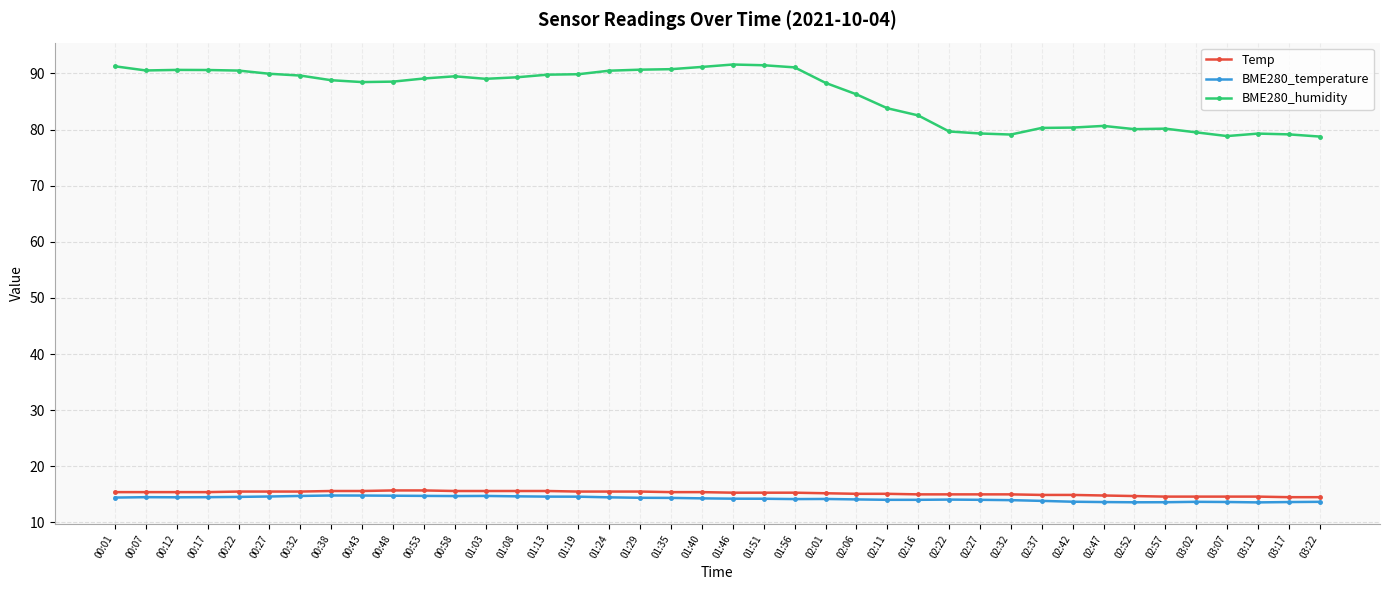

What is the difference between the maximum and minimum values in the BME280_temperature series?

1.2